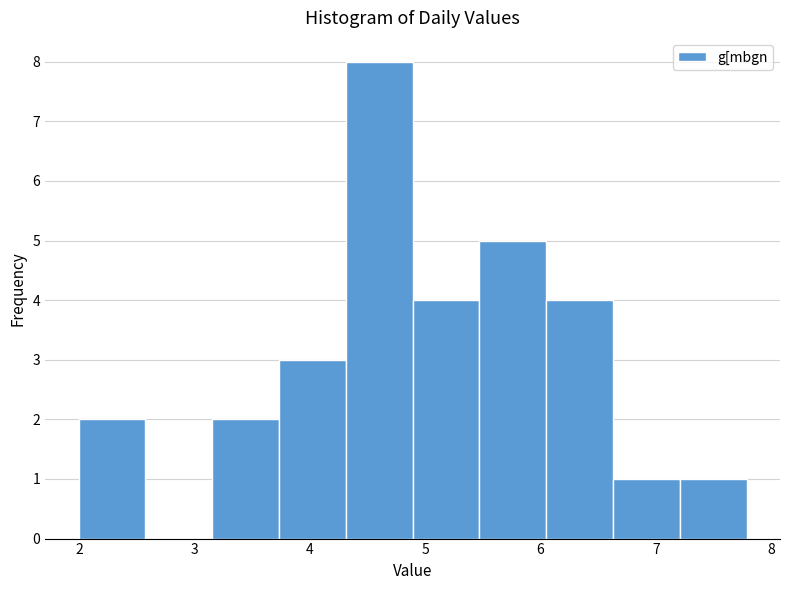

Reading left to right, transcribe this chart: for each bar, give the range it covers on the x-axis and its height. Neither the bar edges nor the heights are printed on the chart, so give them approximately, as read against the axes.

2.0 to 2.6: 2
2.6 to 3.2: 0
3.2 to 3.7: 2
3.7 to 4.3: 3
4.3 to 4.9: 8
4.9 to 5.5: 4
5.5 to 6.0: 5
6.0 to 6.6: 4
6.6 to 7.2: 1
7.2 to 7.8: 1